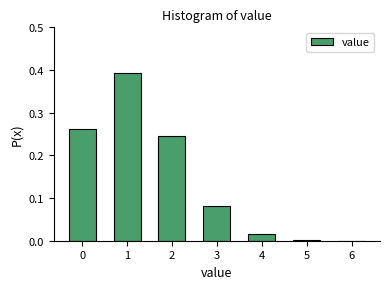

What is the sum of all values?

1.0